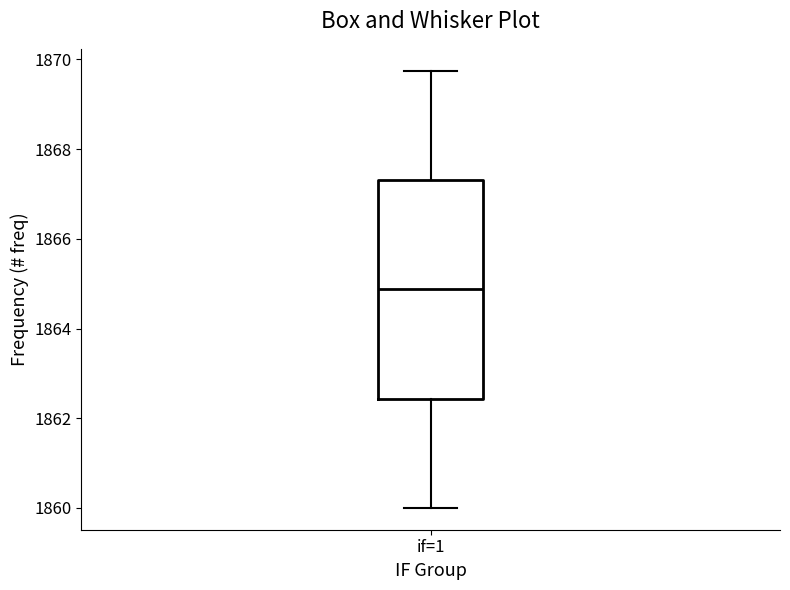

Transcribe this box plot: give where the median line is, the range the box spans, and where the two whiskers end, as read against the y-axis. The values are not printed on the chart, so give them approximately, as read against the axis.

median 1864.8, box 1862.4 to 1867.4, whiskers 1860.0 to 1869.8